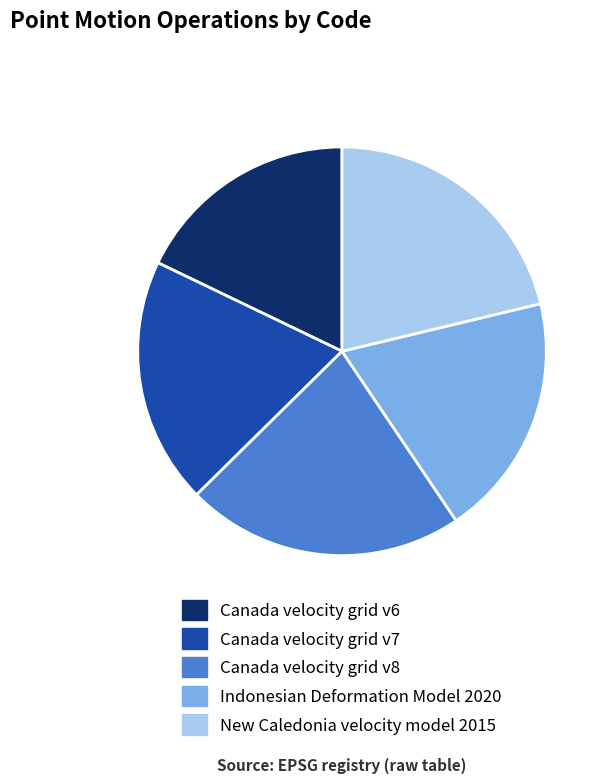

Is Canada velocity grid v8 the majority of the pie?

No